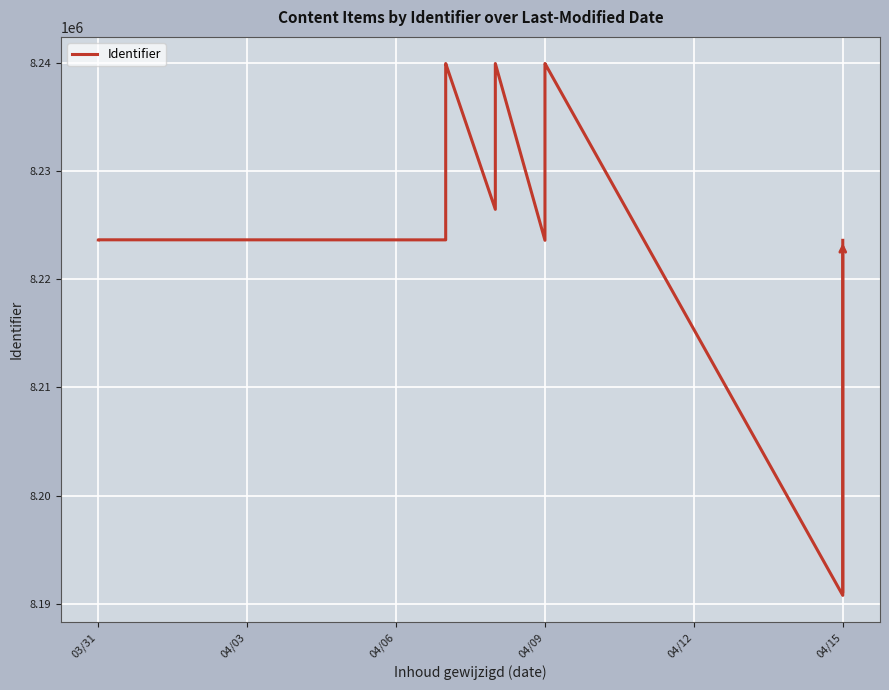

True or false: the data shows 8239933 at 04/09.

True